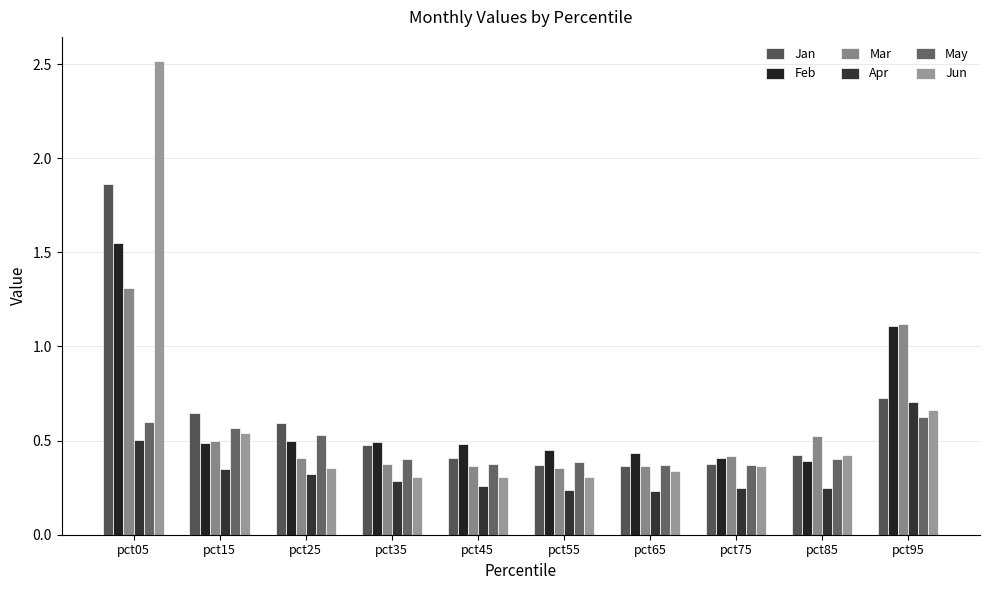

At how many categories does at least one series exceed 0?

10